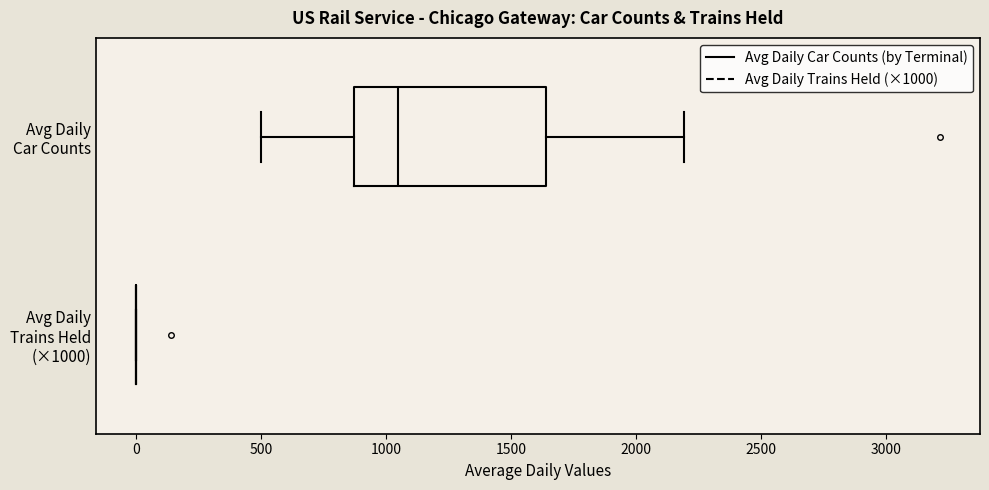

Reading bottom to top, transcribe this box plot: for each box, give where its median line is, the range the box spans, and where its two whiskers end, as read against the x-axis. The values are not printed on the chart, so give them approximately, as read against the axis.

Avg Daily Trains Held (×1000): box collapsed to a line at 0, whiskers 0 to 0
Avg Daily Car Counts: median 1050, box 850 to 1650, whiskers 500 to 2200